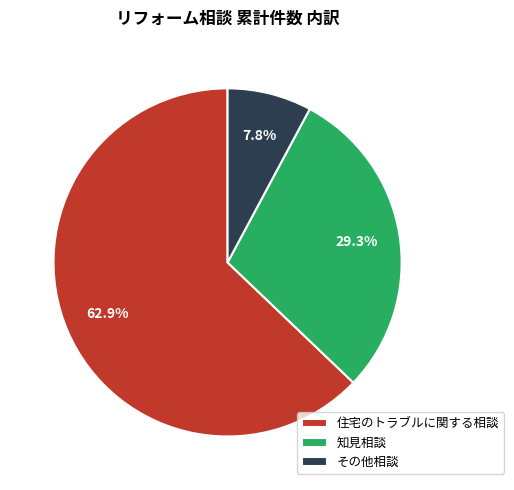

Does その他相談 account for over 50% of the chart?

No